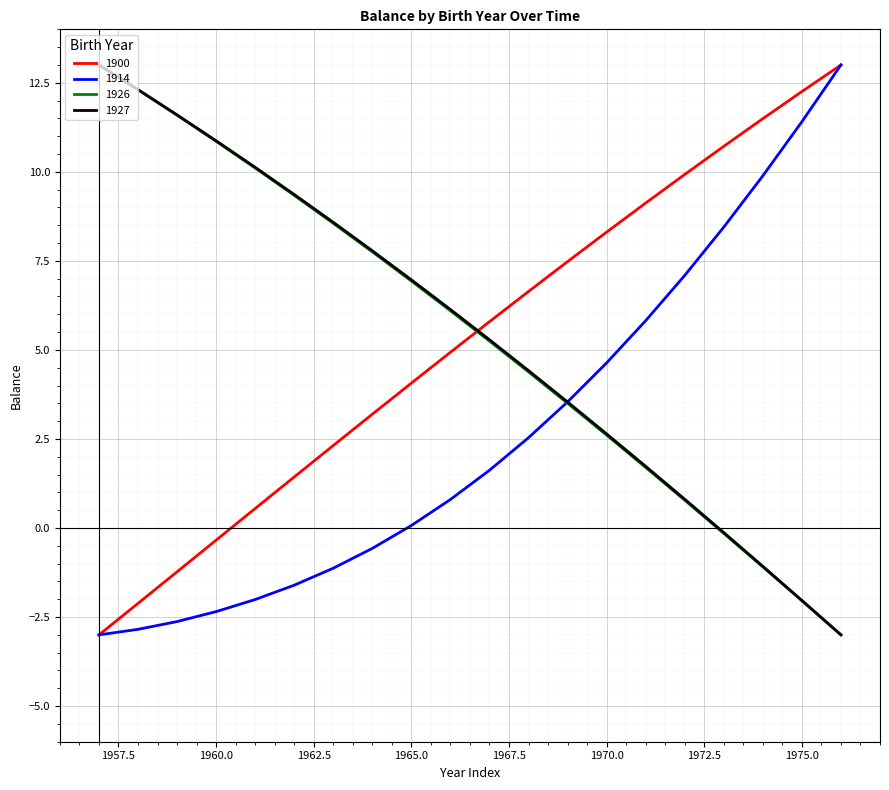

What are all the series names shown in the legend?

1900, 1914, 1926, 1927